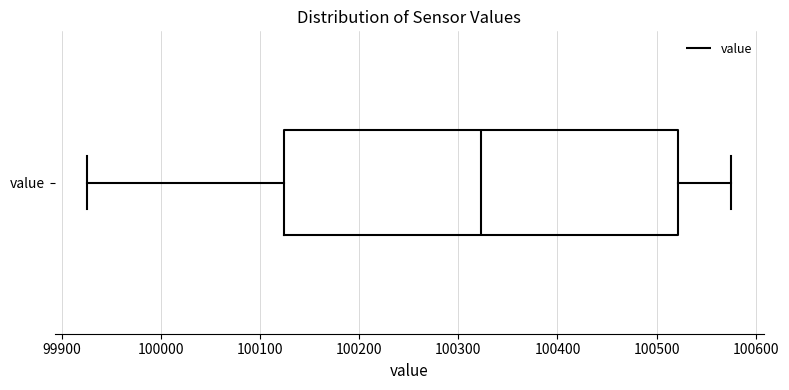

Where does the left whisker of the box for value end on the x-axis? The values are not printed on the chart, so give them approximately, as read against the axis.

99930